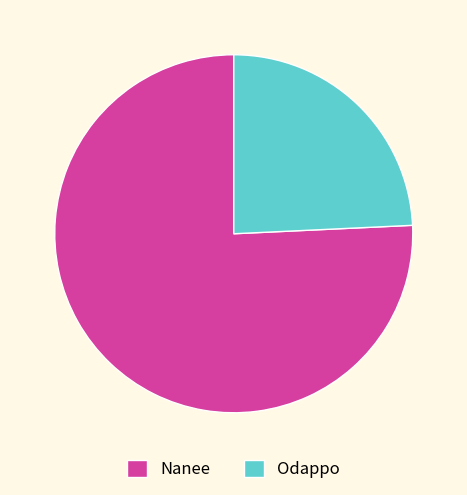

Rank the categories by value from lowest to highest.

Odappo, Nanee